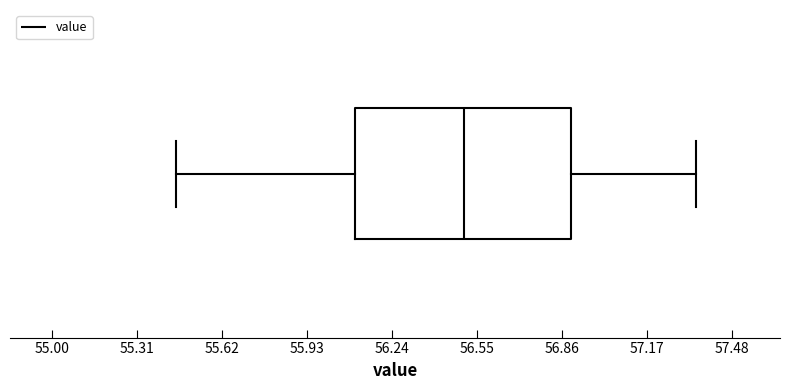

Read this box plot against the x-axis: the position of the median line, the range covered by the box, and the ends of both whiskers. The values are not printed on the chart, so give them approximately, as read against the axis.

median 56.50, box 56.10 to 56.90, whiskers 55.45 to 57.35